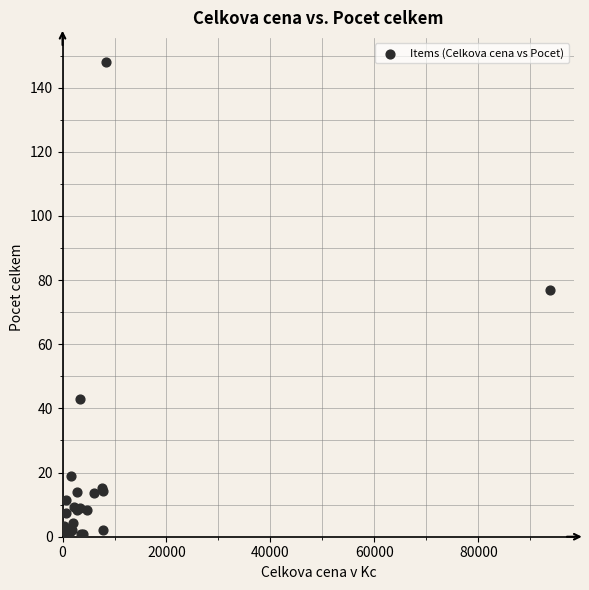

What Y value in the scatter plot is closest to 74?

77.0